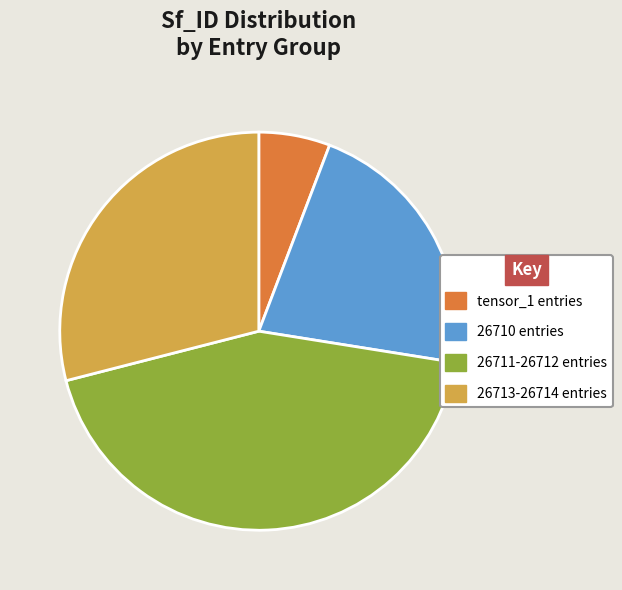

Does 26713-26714 entries represent more than half of the total?

No